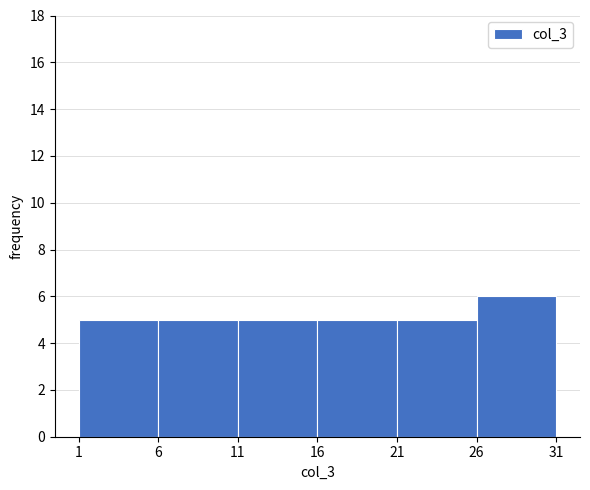

Which range on the x-axis has the tallest bar?

26 to 31